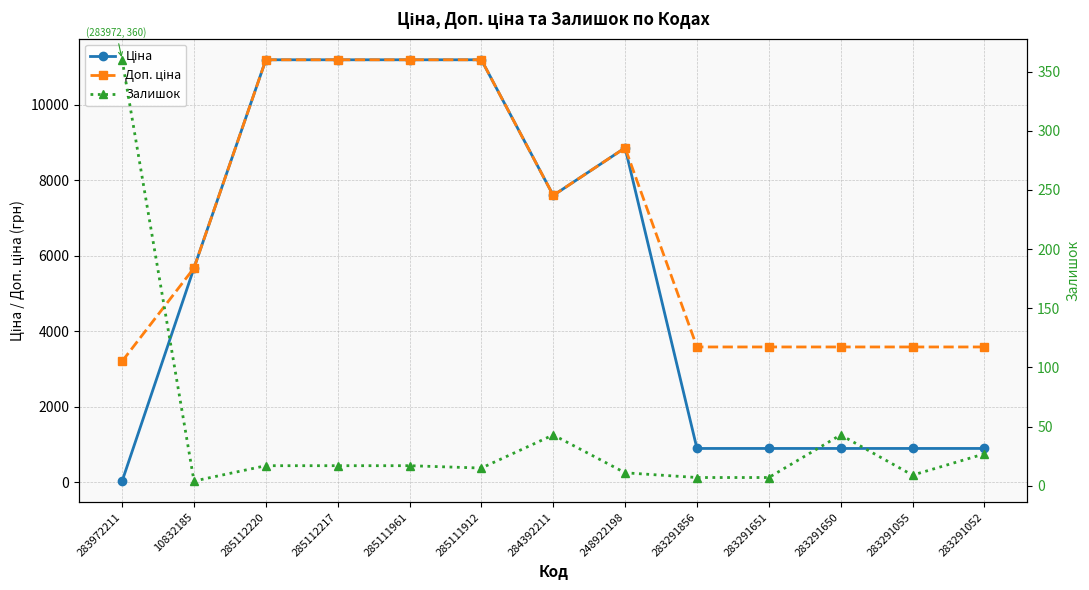

Which series changed the most between 248922198 and 283291650?

Ціна